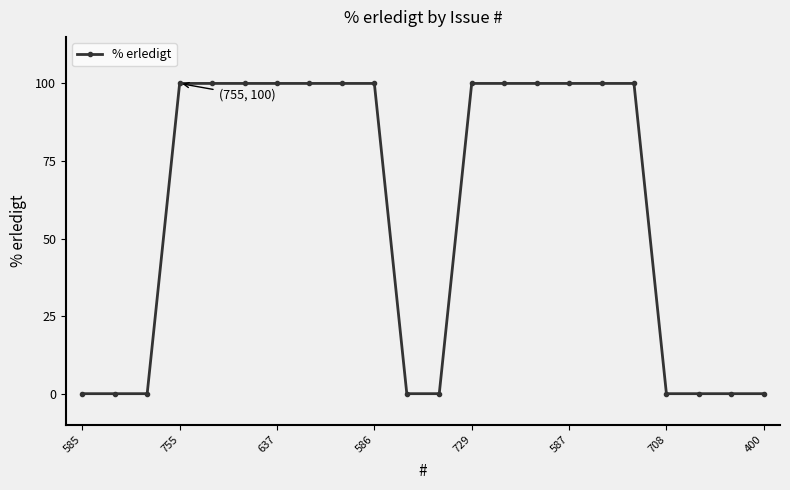

Does the chart display data point markers on the line(s)?

Yes